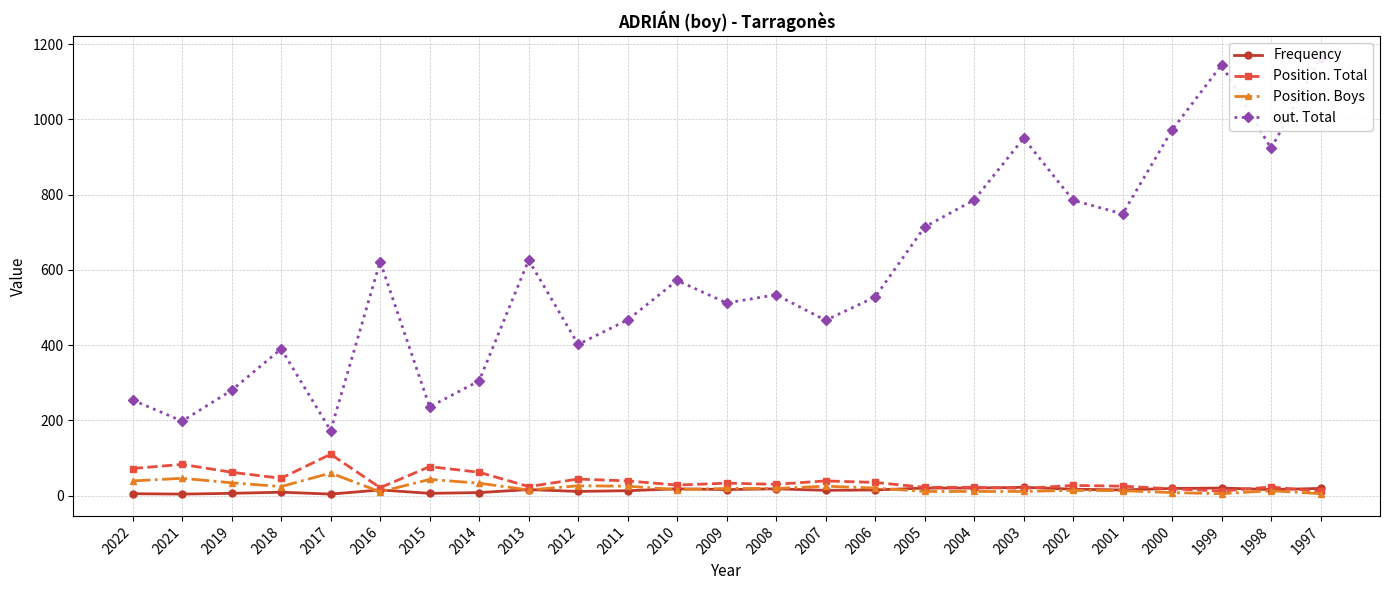

How many data points in Position. Total are less than 30?

12